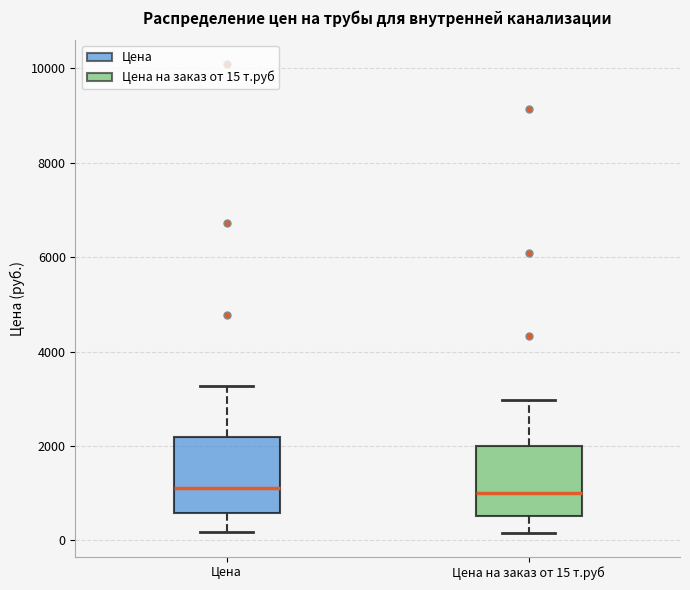

Reading left to right, read every box against the y-axis: the position of its median line, the range the box covers, and the ends of its whiskers. The values are not printed on the chart, so give them approximately, as read against the axis.

Цена: median 1200, box 600 to 2200, whiskers 200 to 3200
Цена на заказ от 15 т.руб: median 1000, box 600 to 2000, whiskers 200 to 3000